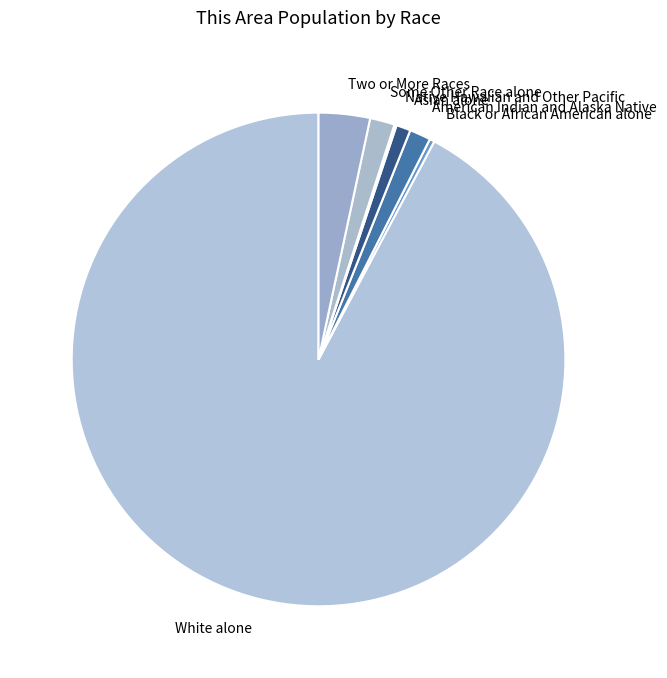

Do Asian alone and Black or African American alone together represent more than half of the pie?

No